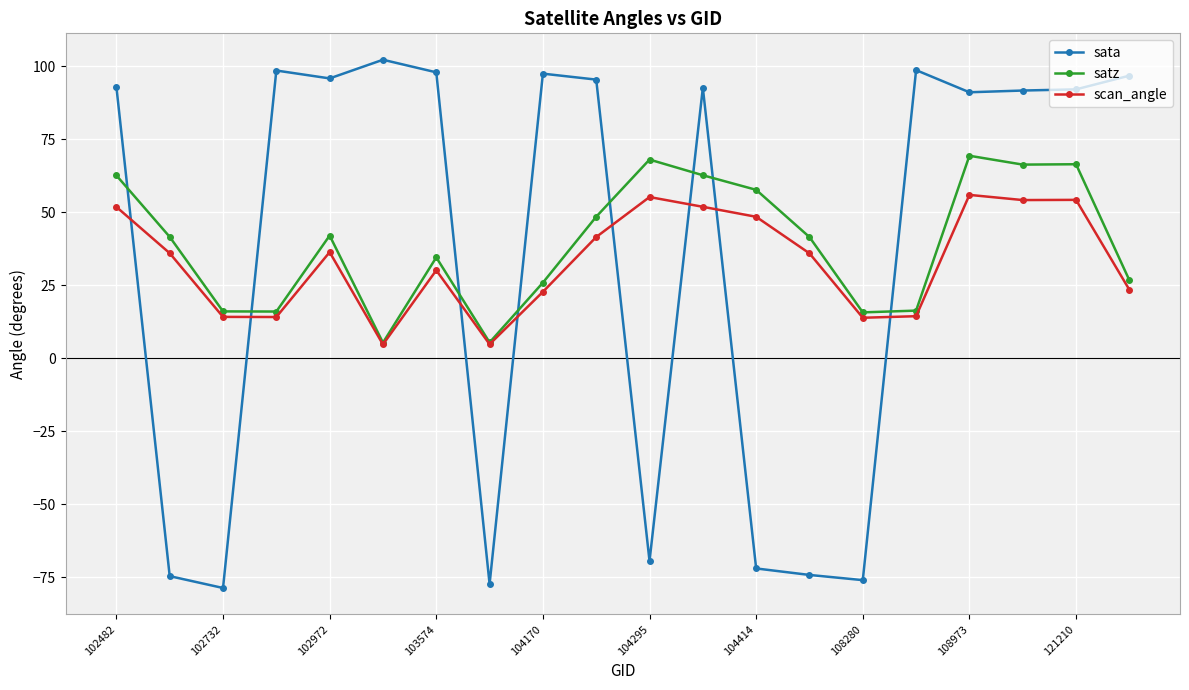

What is the value of the sata point at the 3rd from the left?

-78.6